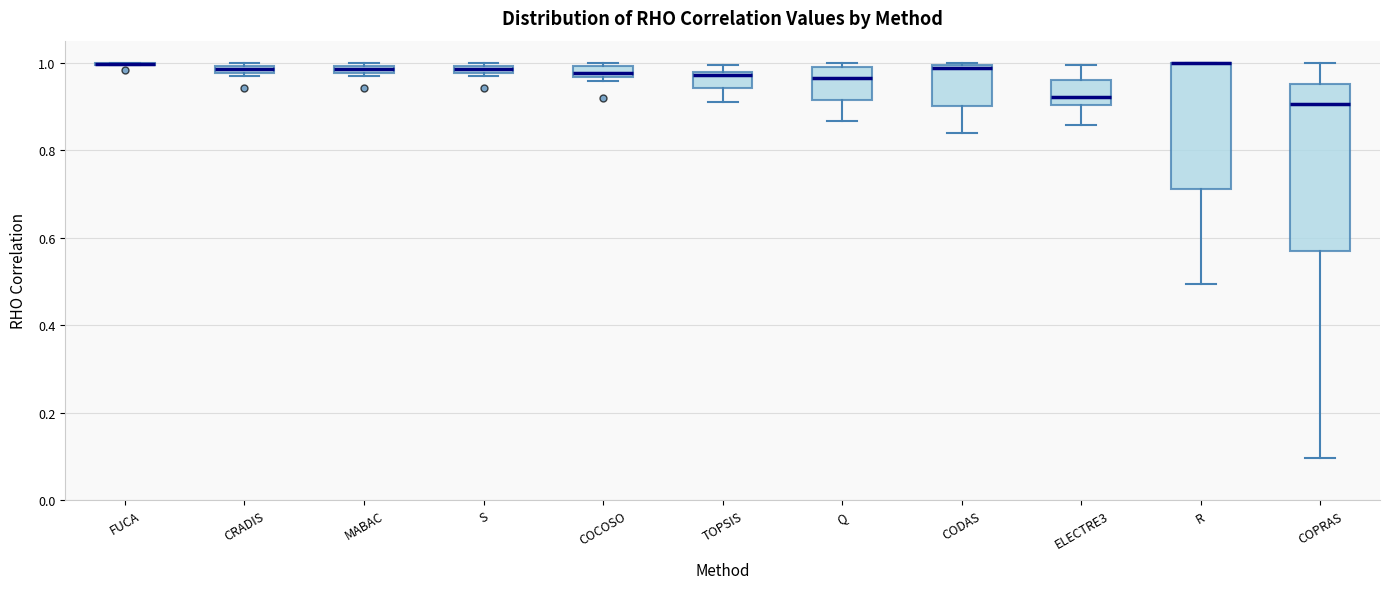

Comparing the boxes themselves (not the whiskers), which one is the tallest?

COPRAS